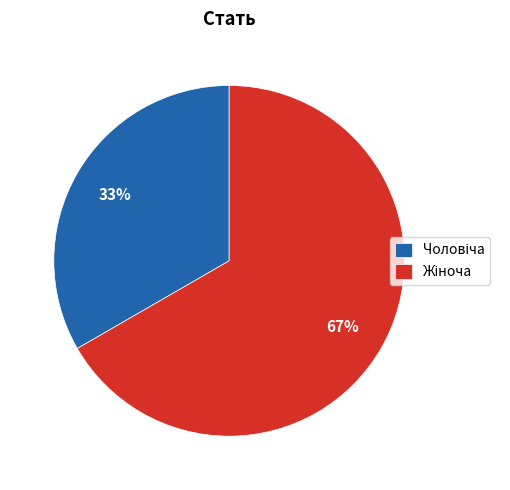

Is there any slice that represents more than half of the pie?

Yes